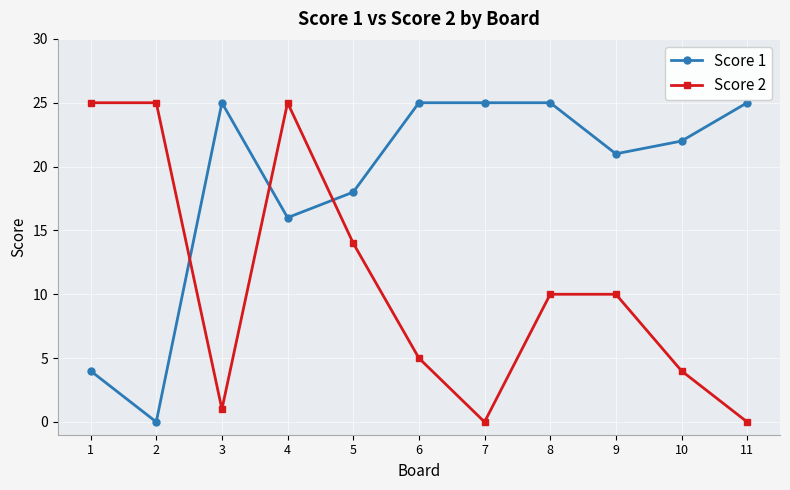

Reading right to left, what are all the values shown in this chart?

Score 1: 25	22	21	25	25	25	18	16	25	0	4
Score 2: 0	4	10	10	0	5	14	25	1	25	25